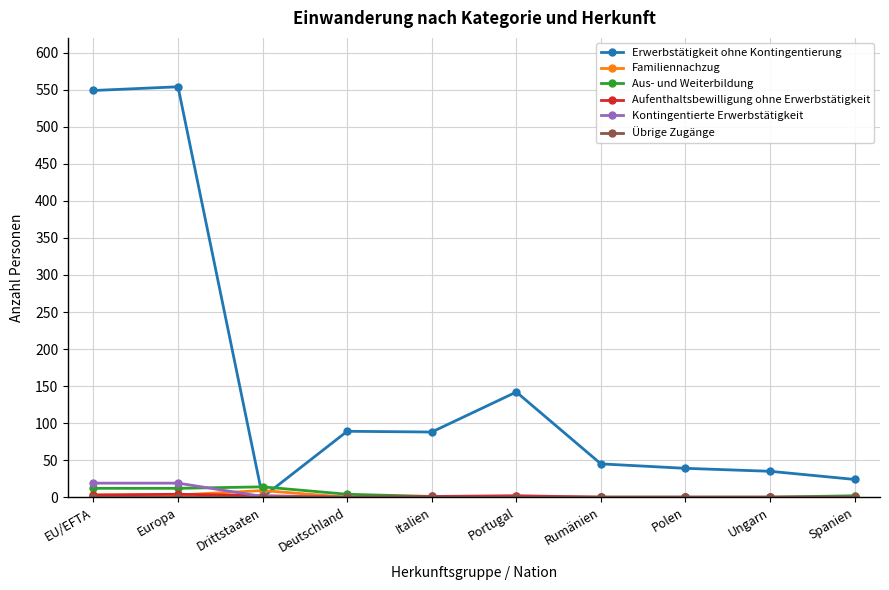

What is the label of the 1st point from the left?

EU/EFTA